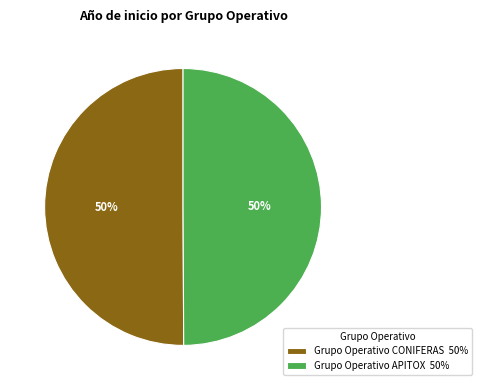

How many segments does this pie chart have?

2